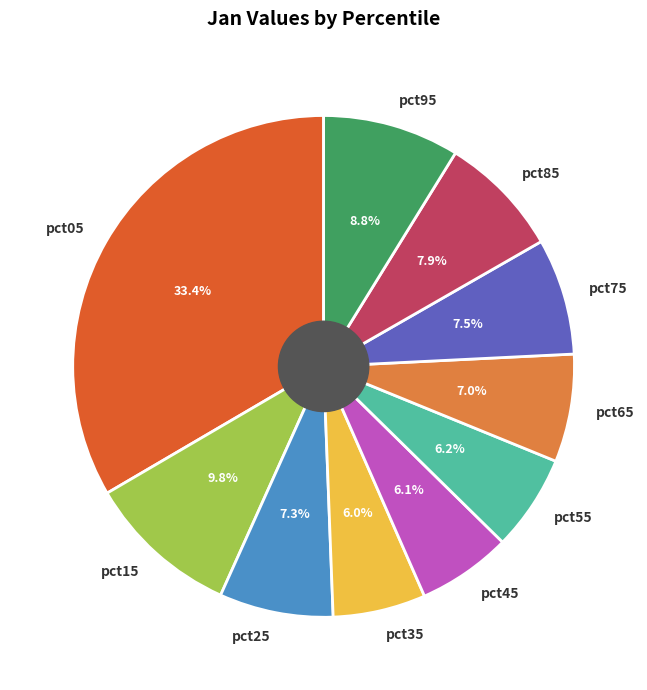

Which has a higher value, pct15 or pct05?

pct05